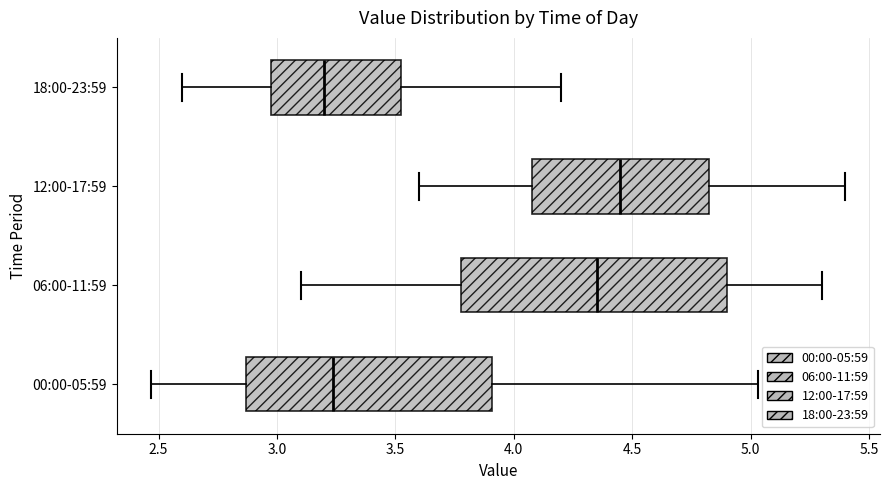

Which box has the furthest to the right median line?

12:00-17:59